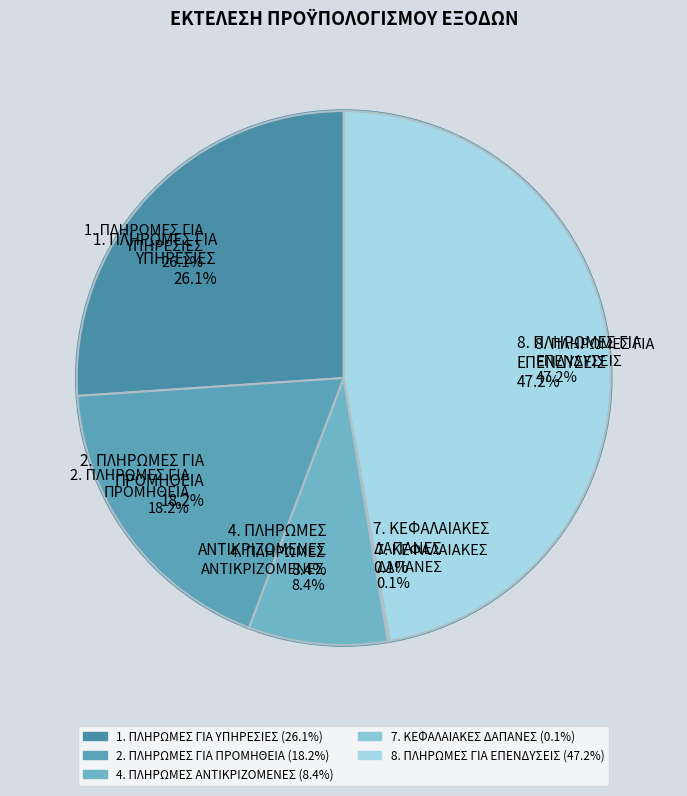

Combined, what portion of the pie is 1. ΠΛΗΡΩΜΕΣ ΓΙΑ
ΥΠΗΡΕΣΙΕΣ and 4. ΠΛΗΡΩΜΕΣ
ΑΝΤΙΚΡΙΖΟΜΕΝΕΣ?

34.5%